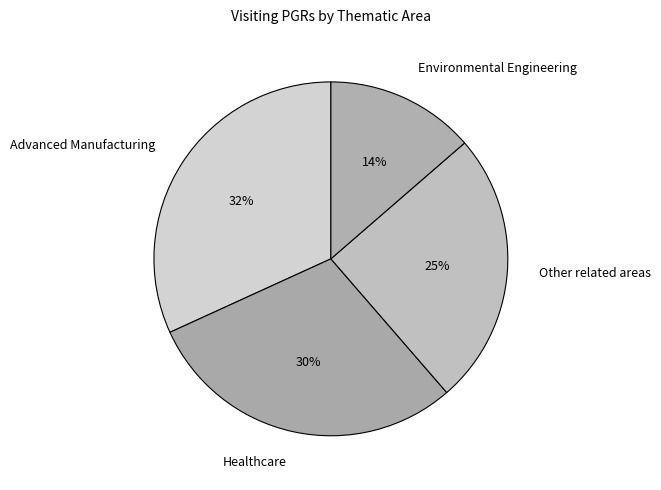

Is it true that Other related areas is 25% of the pie?

True